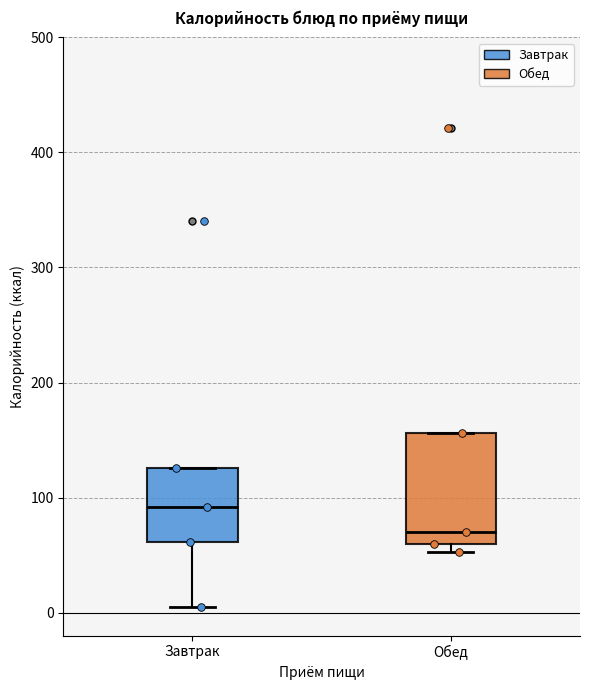

Comparing the boxes themselves (not the whiskers), which one is the tallest?

Обед